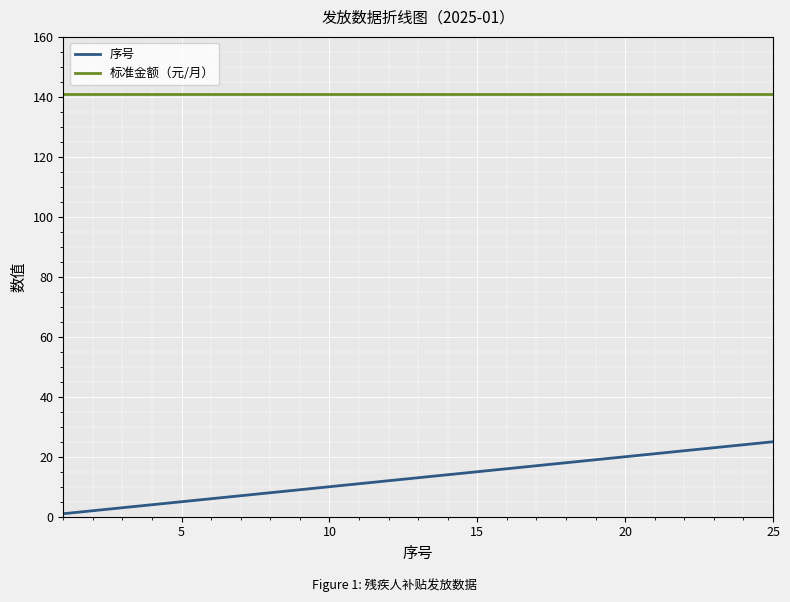

List the series in order of their peak value, highest first.

标准金额（元/月）, 序号